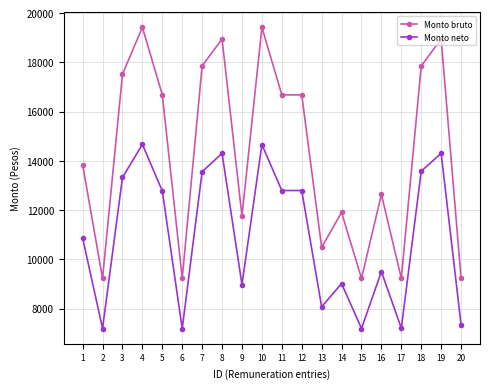

Count the number of categories in the chart.

20